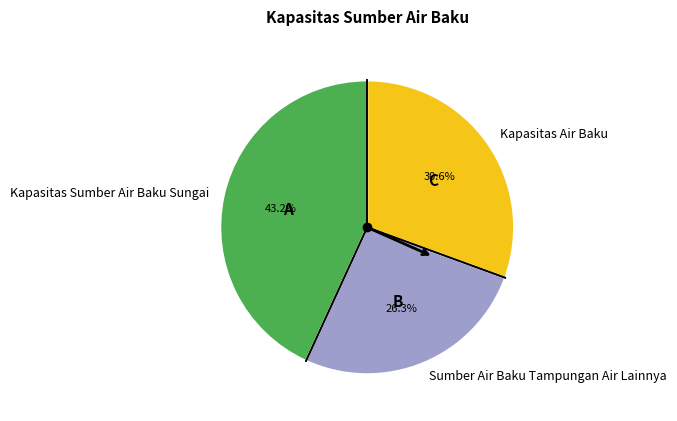

What percentage is the Kapasitas Air Baku slice, to the nearest percent?

31%